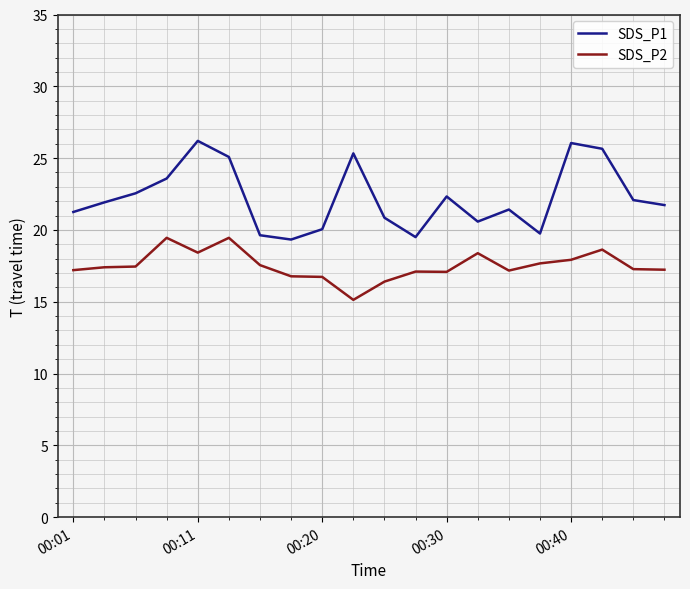

What is the difference between the maximum and minimum values in the SDS_P1 series?

6.9